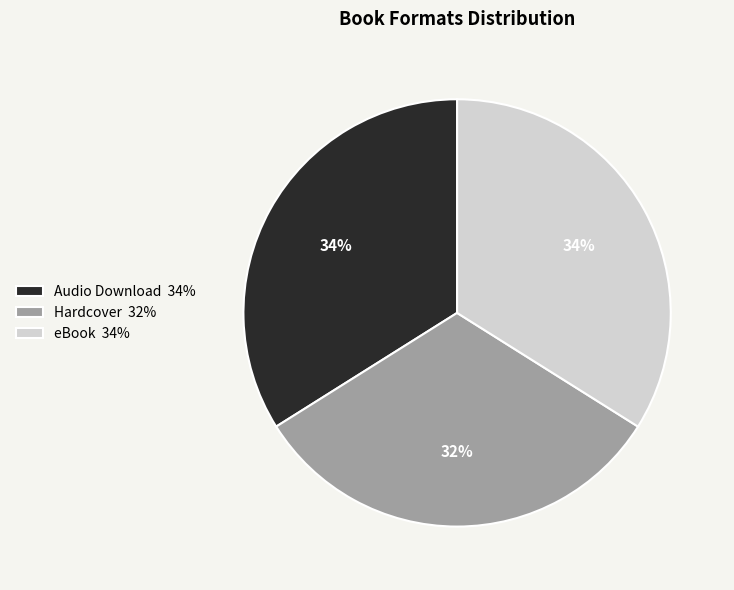

What is the ratio of the value at Audio Download 34% to the value at eBook 34%?

1.0